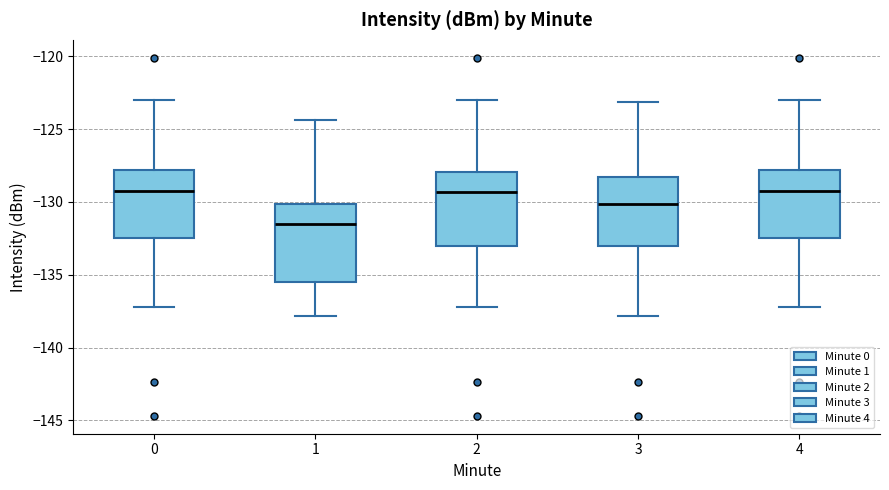

Reading left to right, transcribe this box plot: for each box, give where its median line is, the range the box spans, and where its two whiskers end, as read against the y-axis. The values are not printed on the chart, so give them approximately, as read against the axis.

0: median -129.0, box -132.5 to -128.0, whiskers -137.0 to -123.0
1: median -131.5, box -135.5 to -130.0, whiskers -138.0 to -124.5
2: median -129.5, box -133.0 to -128.0, whiskers -137.0 to -123.0
3: median -130.0, box -133.0 to -128.5, whiskers -138.0 to -123.0
4: median -129.0, box -132.5 to -128.0, whiskers -137.0 to -123.0